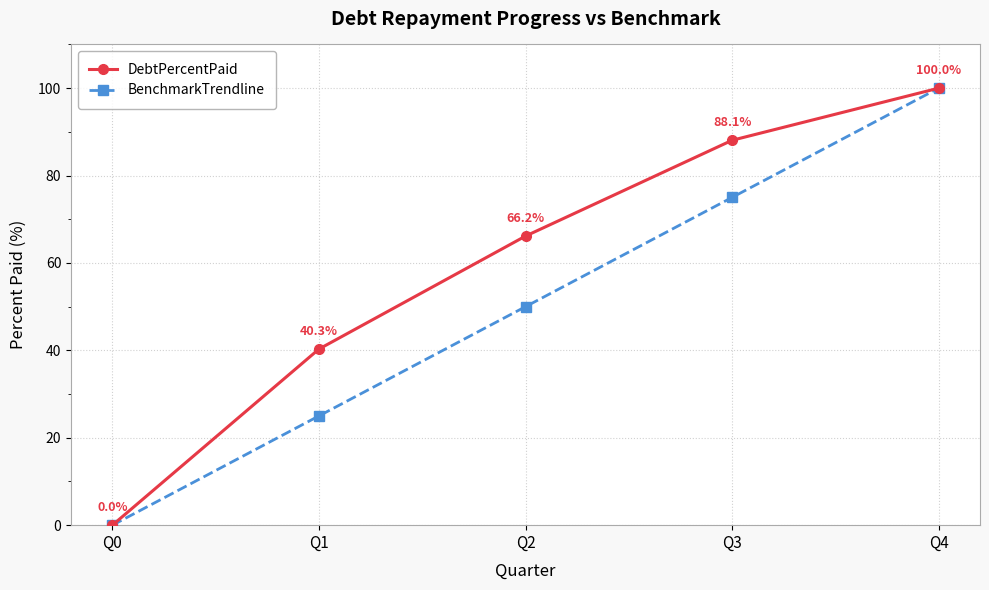

What is the difference between the BenchmarkTrendline values at Q2 and Q4?

50.0